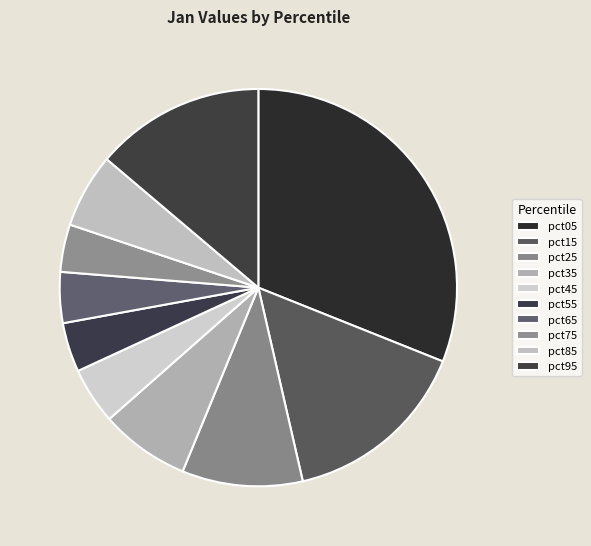

Is it true that pct35 is 14% of the pie?

False